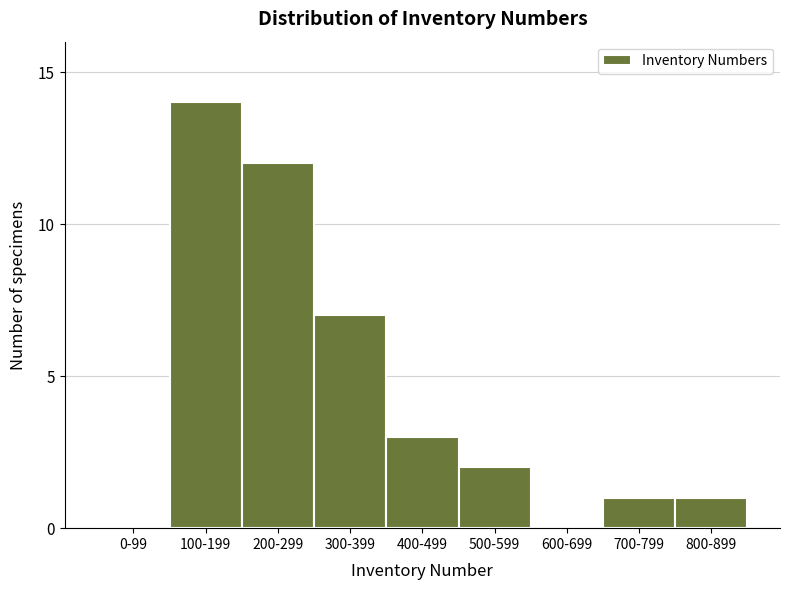

Reading left to right, extract all data points from this chart.

0-99=0	100-199=14	200-299=12	300-399=7	400-499=3	500-599=2	600-699=0	700-799=1	800-899=1